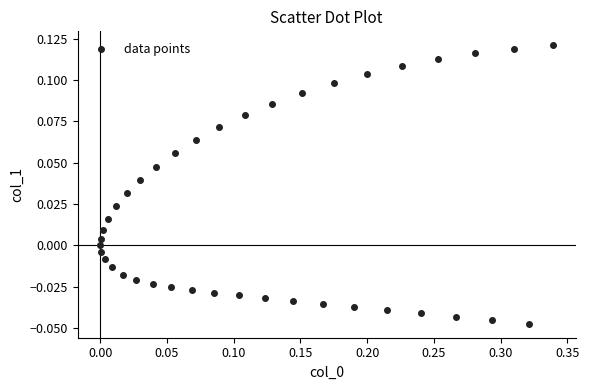

What is the range of X values (max minus min)?

0.3